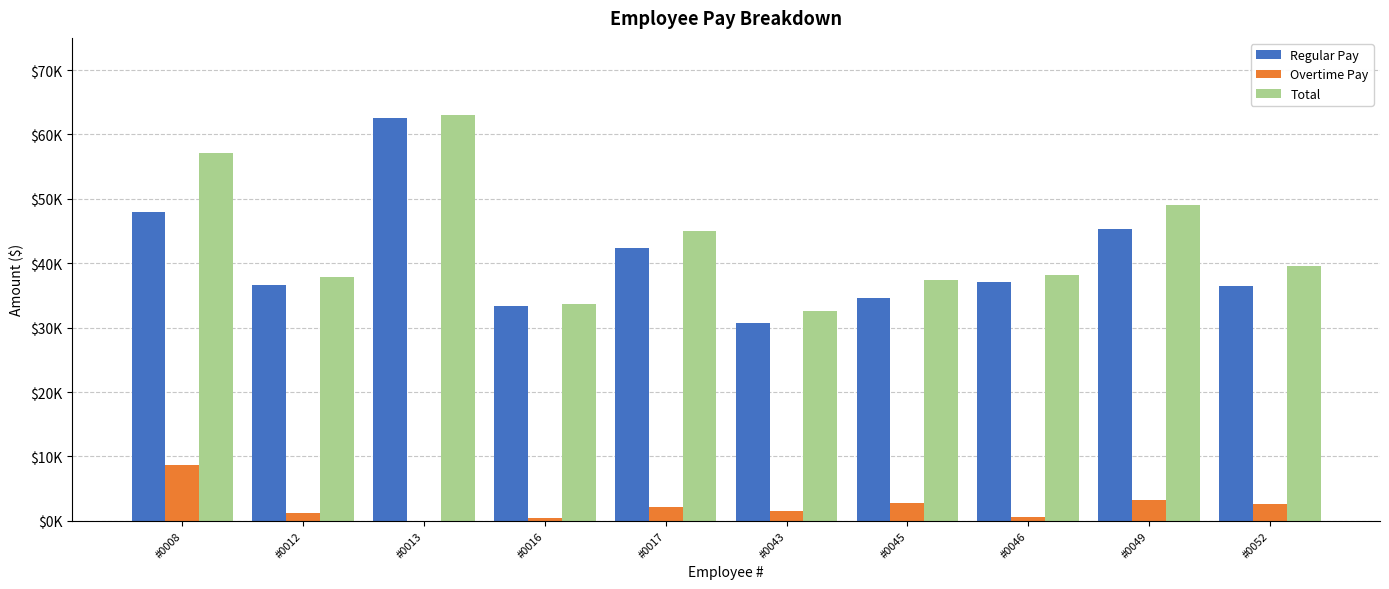

At which label does Overtime Pay reach its minimum?

#0013